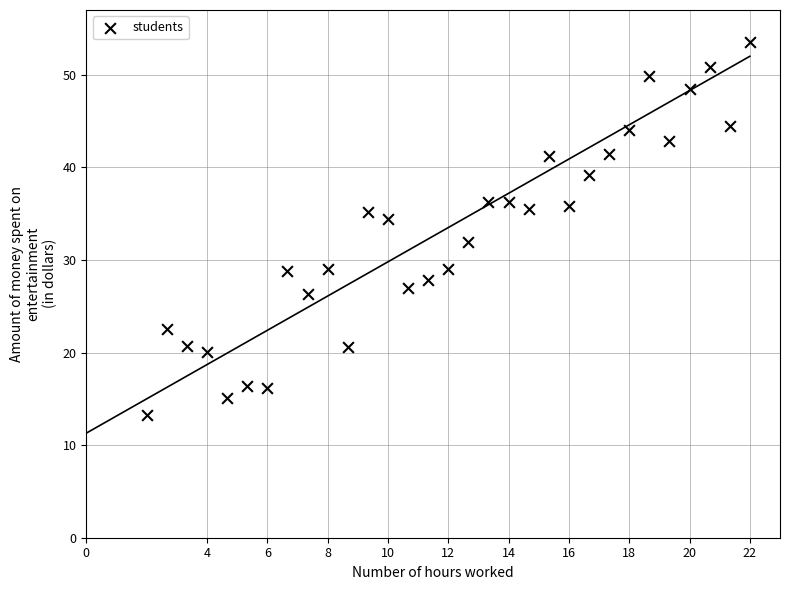

What is the range of X values (max minus min)?

20.0